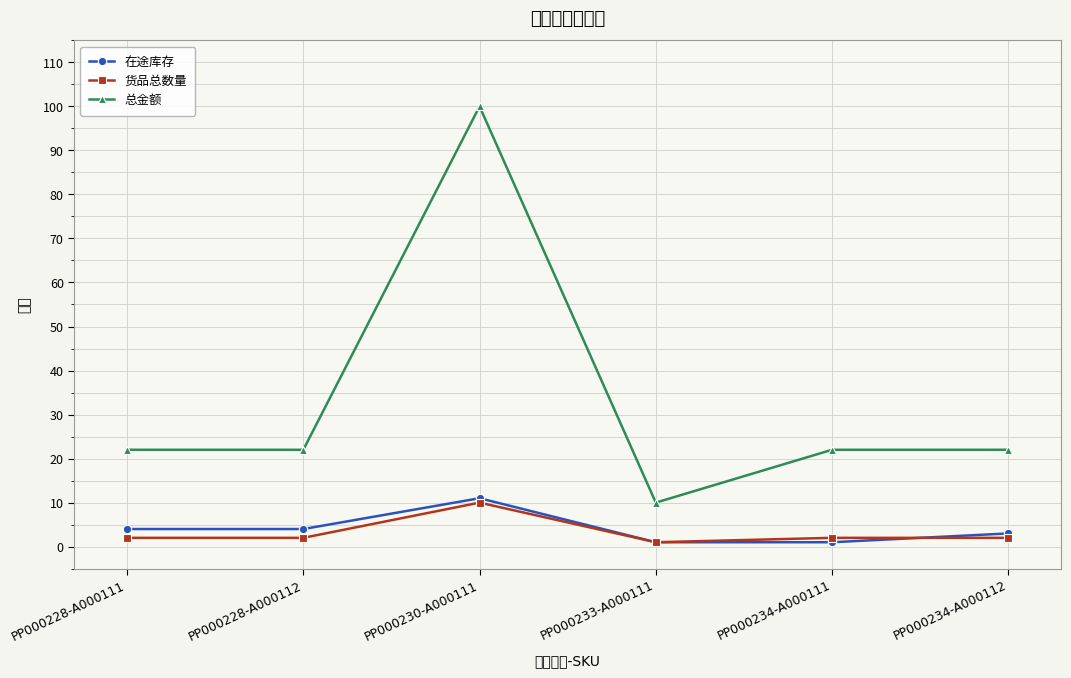

Which category has the highest value in the 总金额 series?

PP000230-A000111